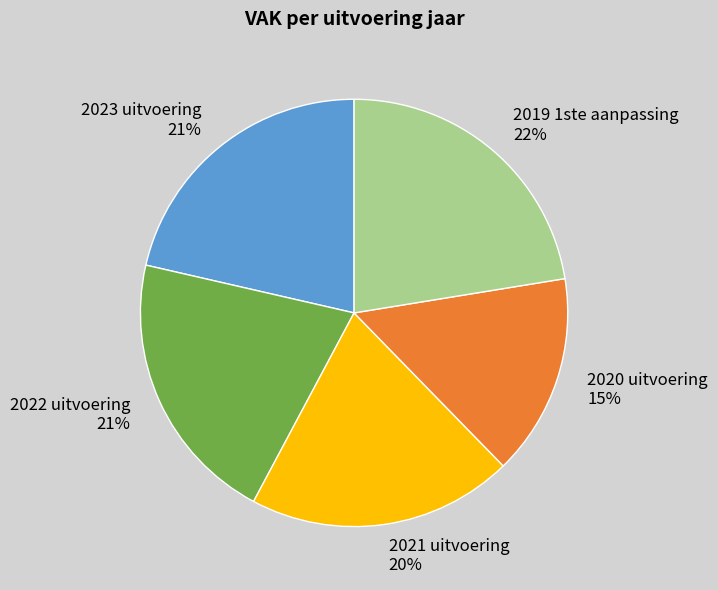

To the nearest percent, what is the combined percentage of 2023 uitvoering and 2021 uitvoering?

41%